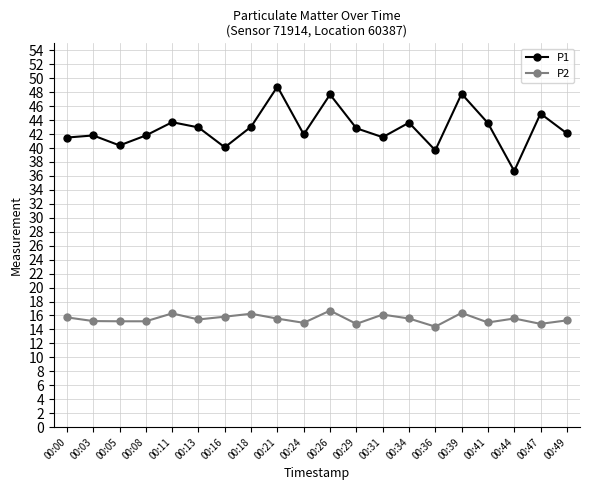

True or false: P2 has more than 0 interior local peaks.

True